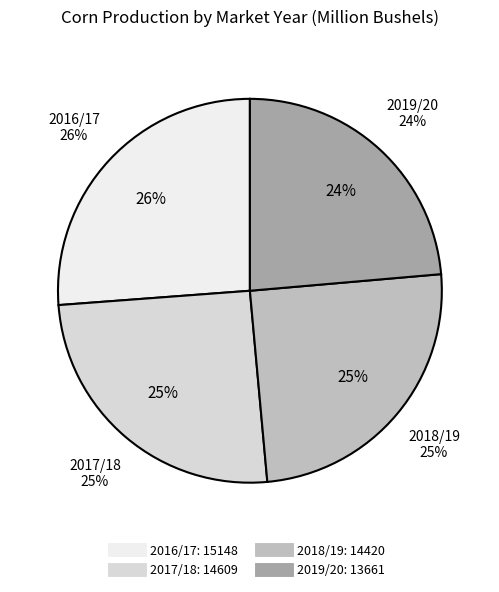

Does 2016/17 represent more than half of the total?

No